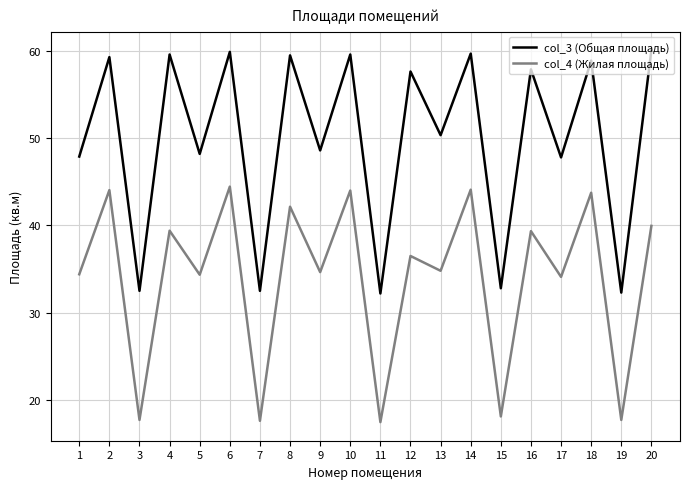

True or false: col_3 (Общая площадь) and col_4 (Жилая площадь) intersect in this chart.

False